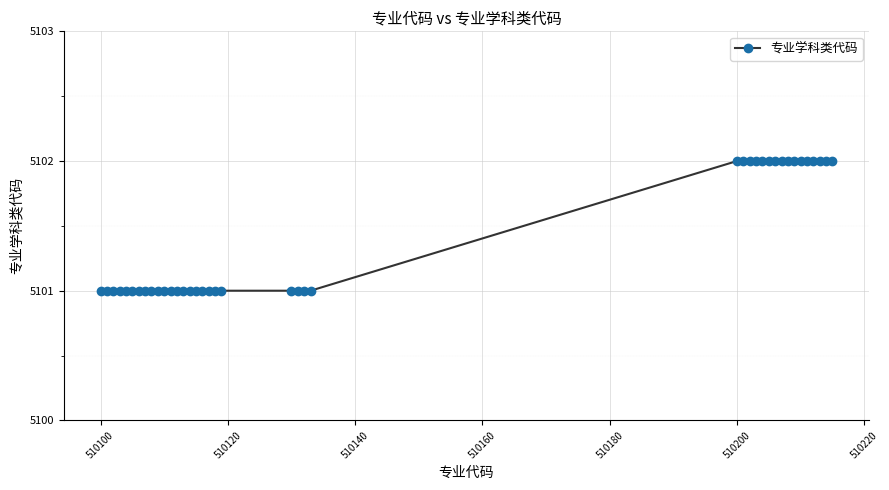

What is the minimum value shown in the chart?

5101